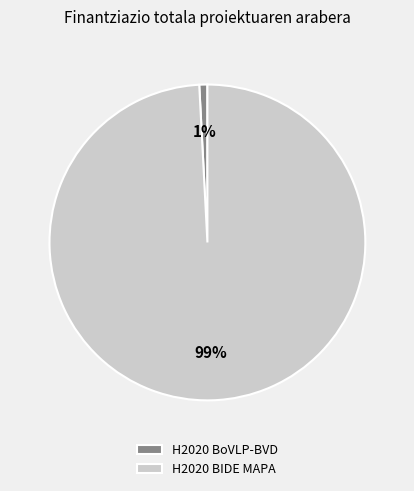

Between H2020 BIDE MAPA and H2020 BoVLP-BVD, which is larger?

H2020 BIDE MAPA